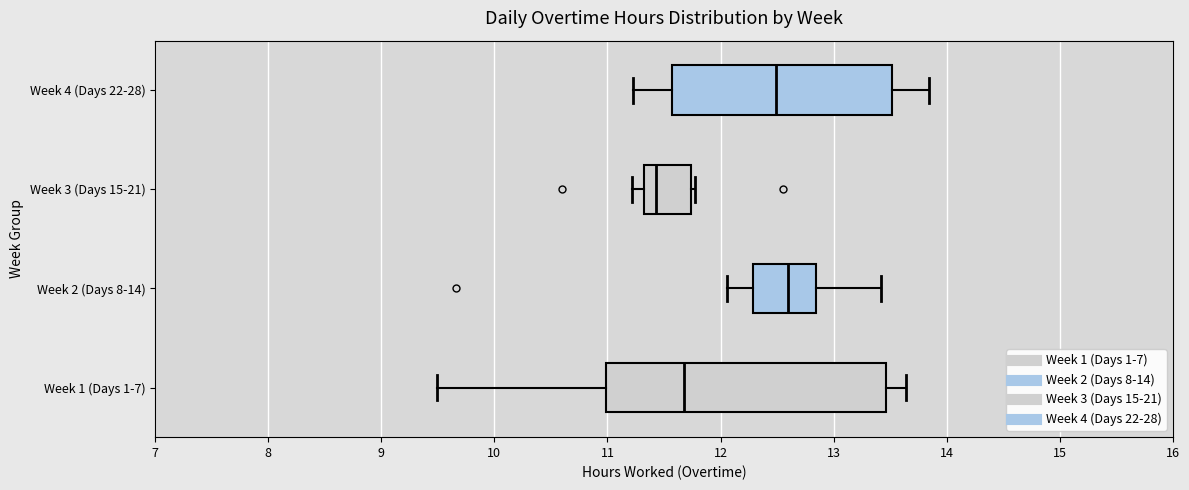

Which box's median line is the furthest to the right?

Week 2 (Days 8-14)